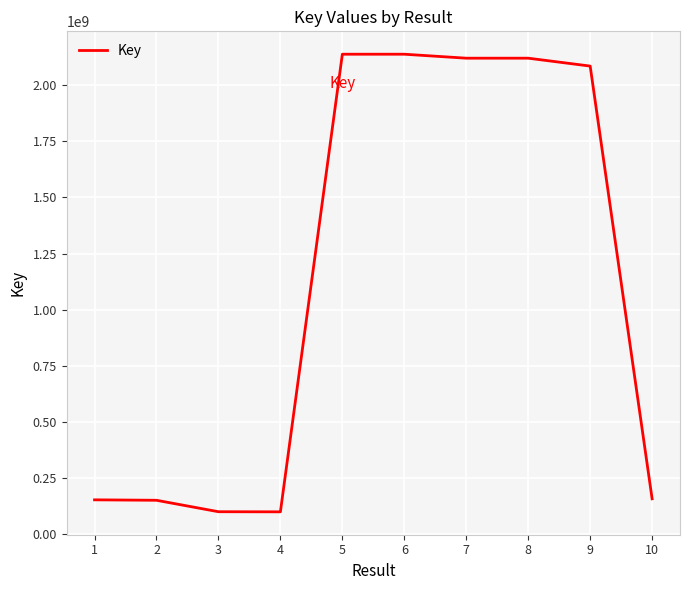

Approximately how many times larger is the value at 9 compared to 3?

20.7